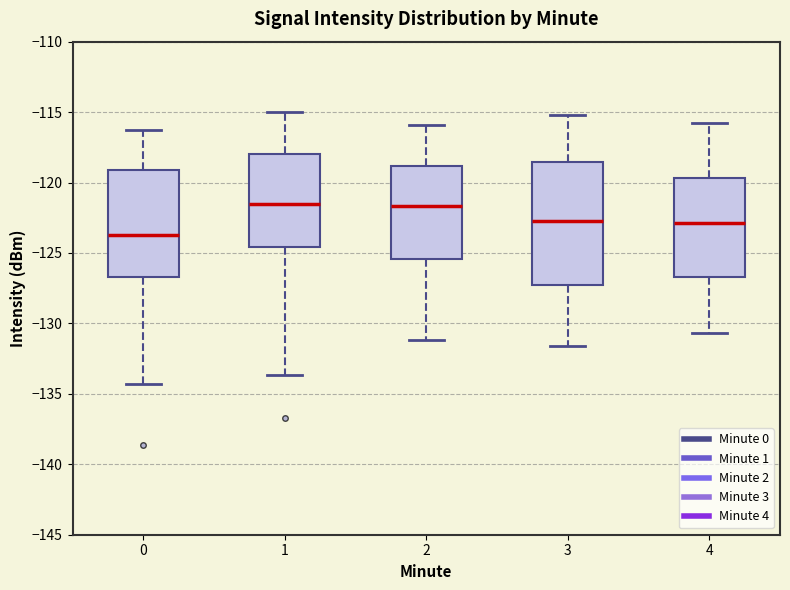

Where does the upper whisker of the box at x = 2 end on the y-axis? The values are not printed on the chart, so give them approximately, as read against the axis.

-116.0